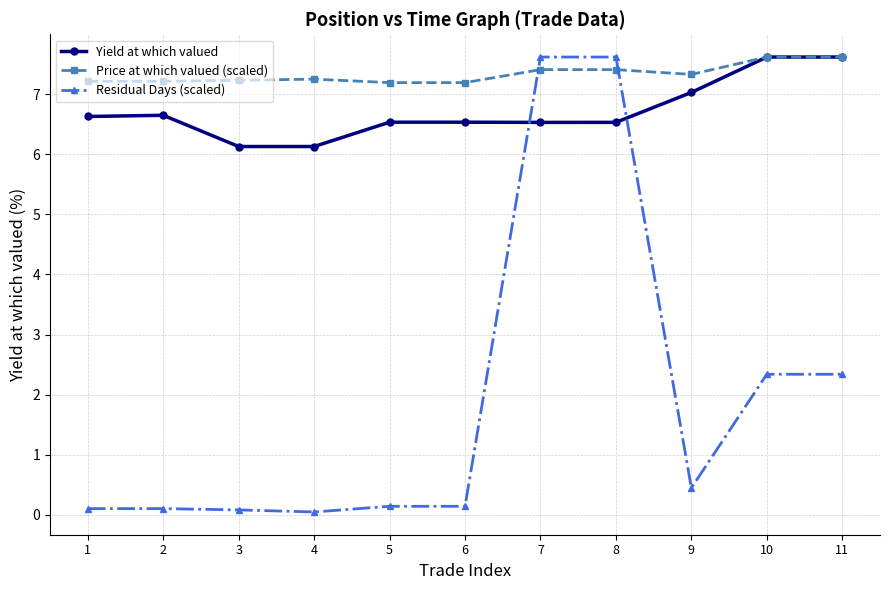

How many times do Residual Days (scaled) and Price at which valued (scaled) cross each other?

2